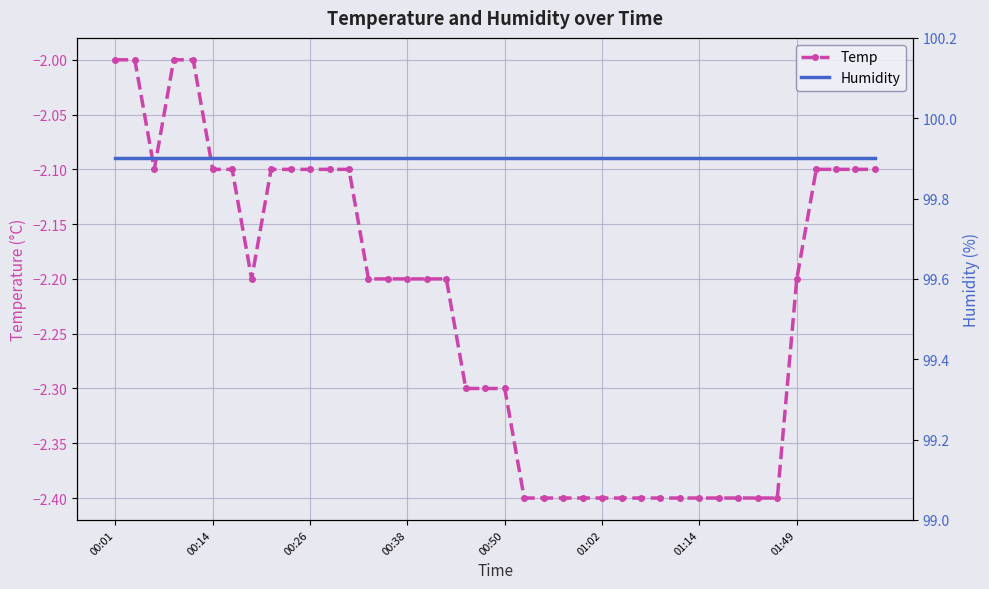

The Humidity series shows 99.9 at 00:14. True or false?

True